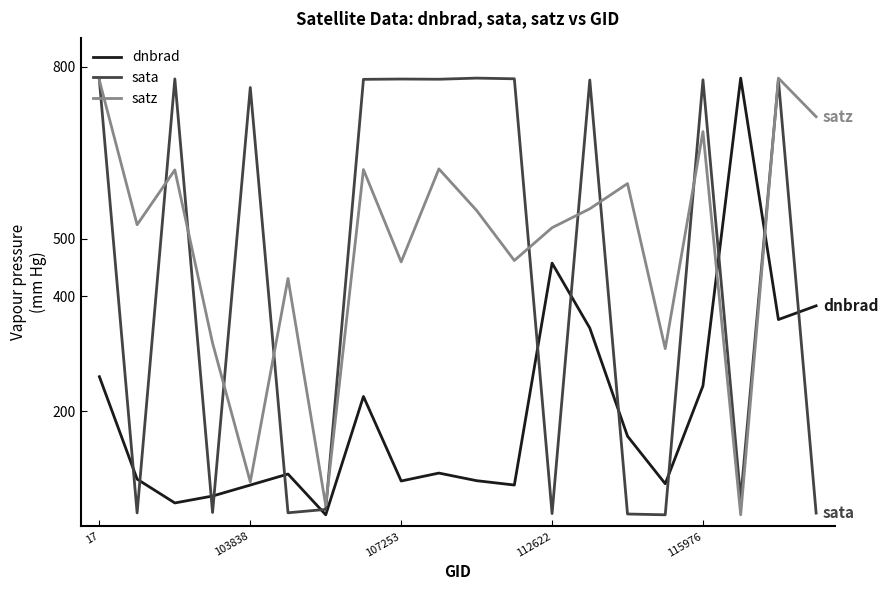

Rank the series by their average value, from highest to lowest.

satz, sata, dnbrad